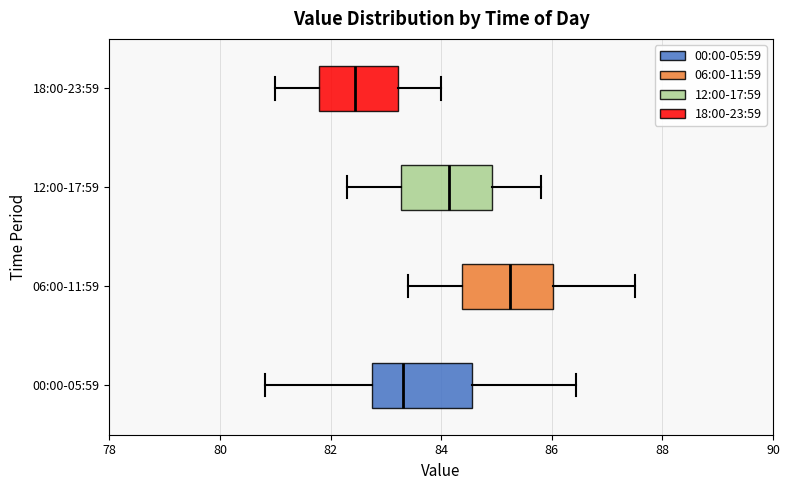

Where does the median line of the box for 12:00-17:59 sit on the x-axis? The values are not printed on the chart, so give them approximately, as read against the axis.

84.2